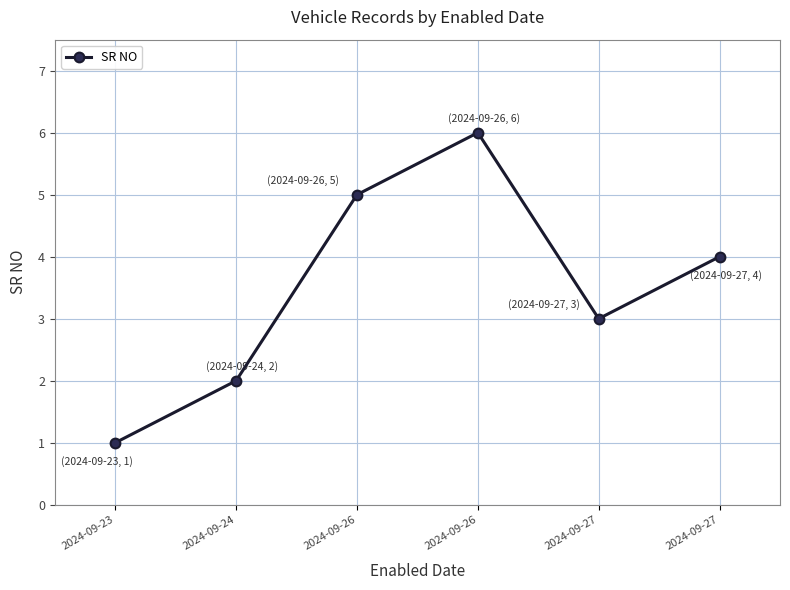

How many lines are shown in the chart?

1